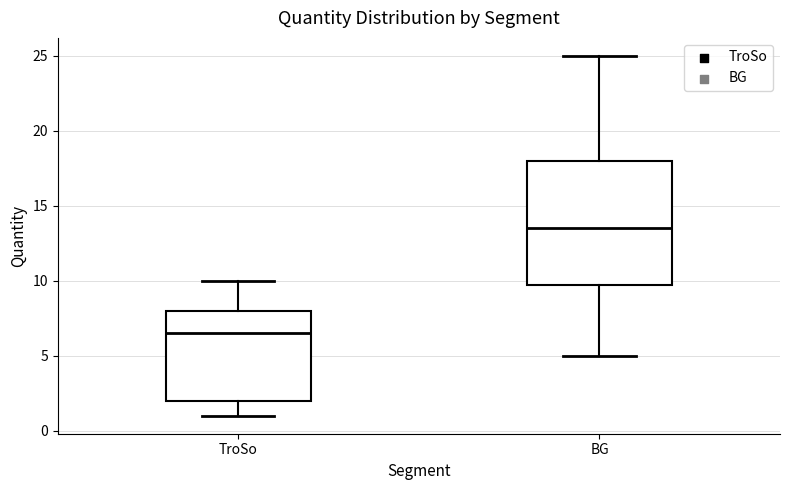

Where is the upper edge of the box for TroSo on the y-axis? The values are not printed on the chart, so give them approximately, as read against the axis.

8.0